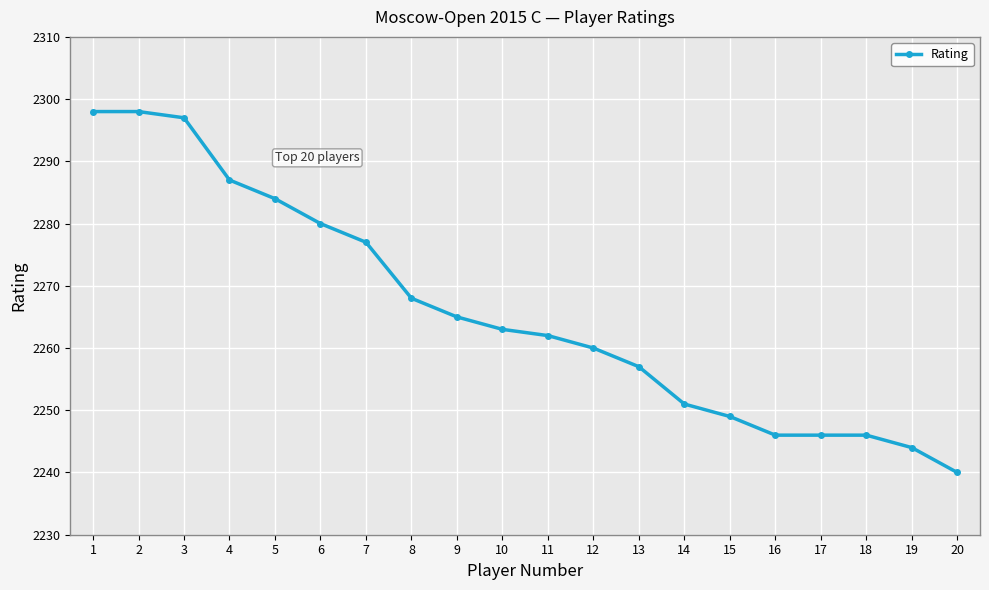

What is the sum of all values?

45318